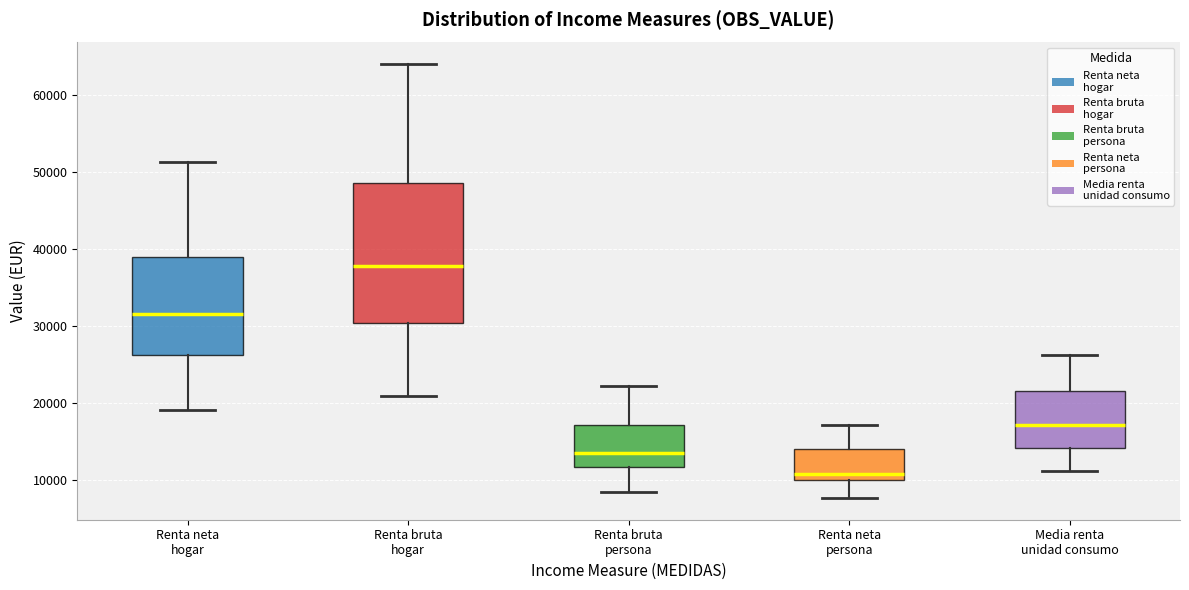

Which box's median line is the highest?

Renta bruta hogar